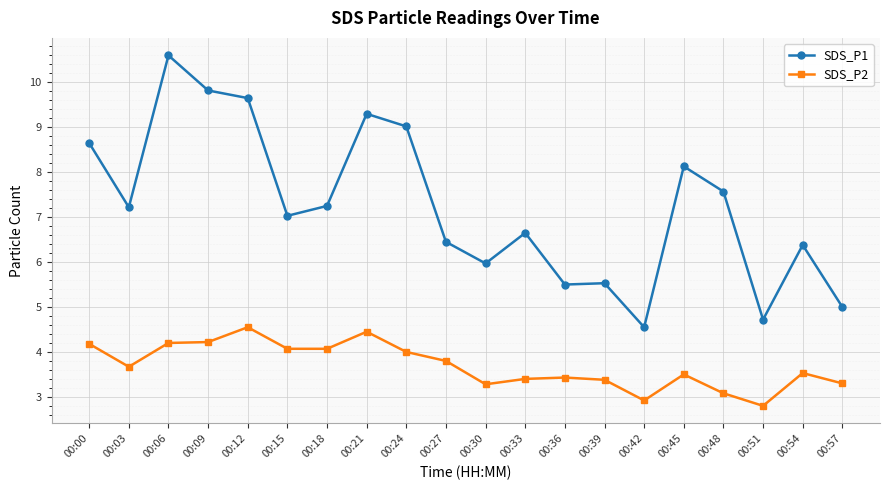

What is the difference between the highest and lowest values at 00:45?

4.6